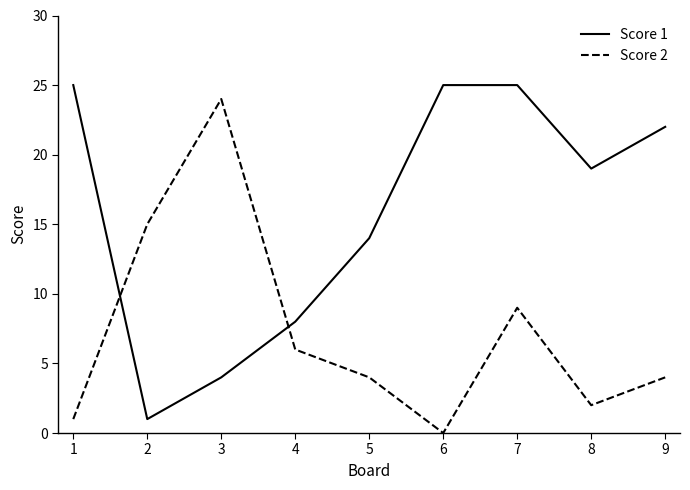

Rank the series by their maximum value, from lowest to highest.

Score 2, Score 1